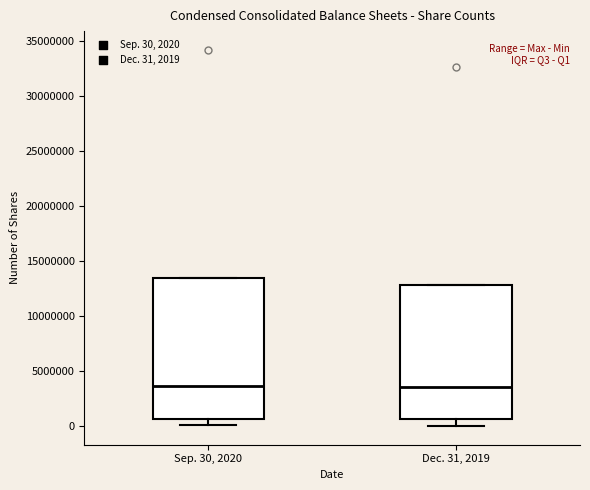

Reading left to right, transcribe this box plot: for each box, give where its median line is, the range the box spans, and where its two whiskers end, as read against the y-axis. The values are not printed on the chart, so give them approximately, as read against the axis.

Sep. 30, 2020: median 3500000, box 500000 to 13500000, whiskers 0 to 13500000
Dec. 31, 2019: median 3500000, box 500000 to 13000000, whiskers 0 to 13000000